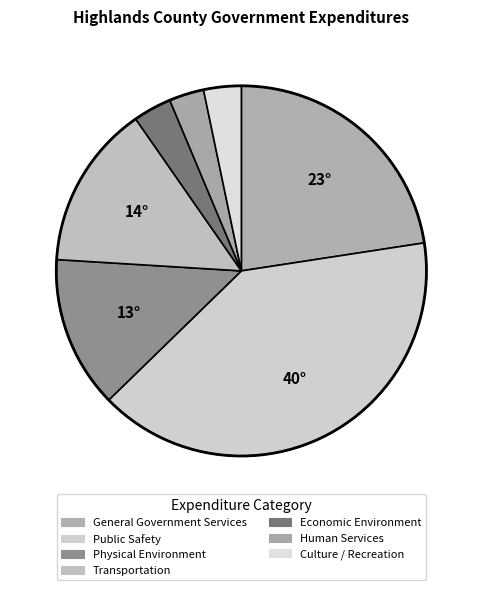

How many slices are in this pie chart?

7